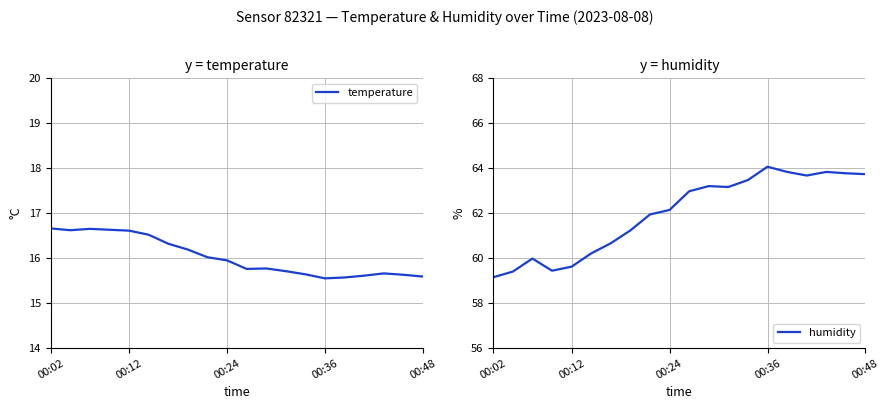

List the series in order of their peak value, lowest first.

temperature, humidity